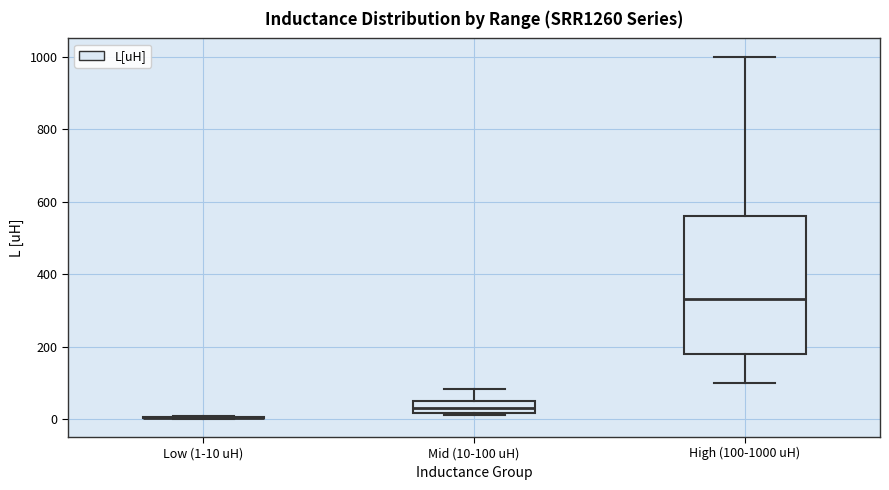

Reading left to right, read every box against the y-axis: the position of its median line, the range the box covers, and the ends of its whiskers. The values are not printed on the chart, so give them approximately, as read against the axis.

Low (1-10 uH): box collapsed to a line at 0, whiskers 0 to 0
Mid (10-100 uH): median 40 (inside the box), box 20 to 40, whiskers 20 (just below the box's lower edge) to 80
High (100-1000 uH): median 340, box 180 to 560, whiskers 100 to 1000